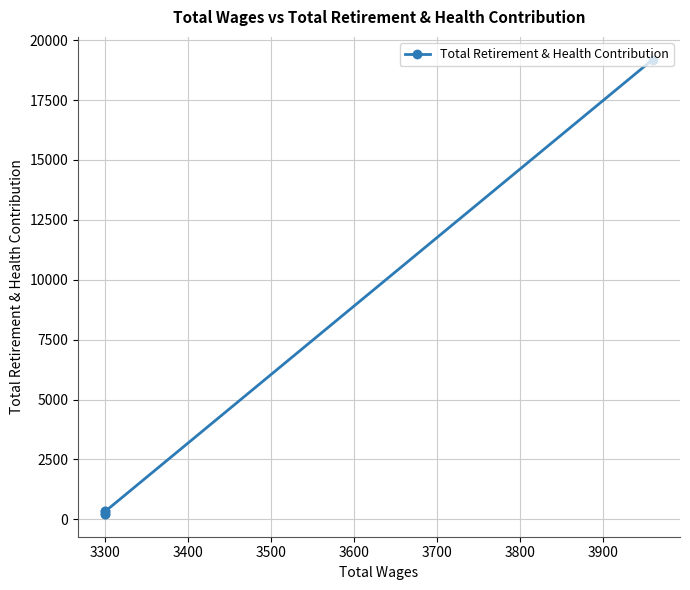

What is the maximum value shown in the chart?

19190